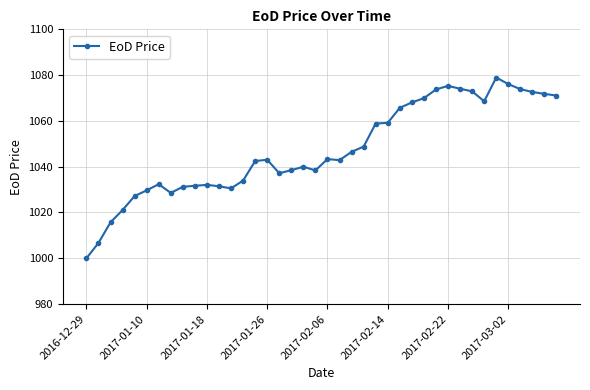

Is this an area chart (filled region under the line)?

No